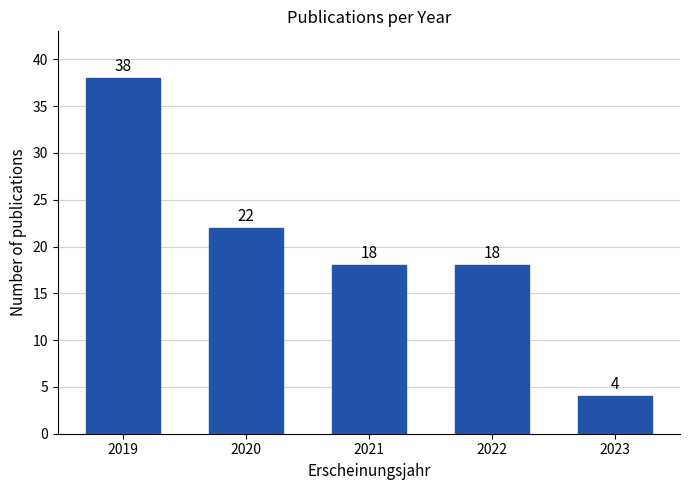

Reading left to right, what are all the values shown in this chart?

38	22	18	18	4